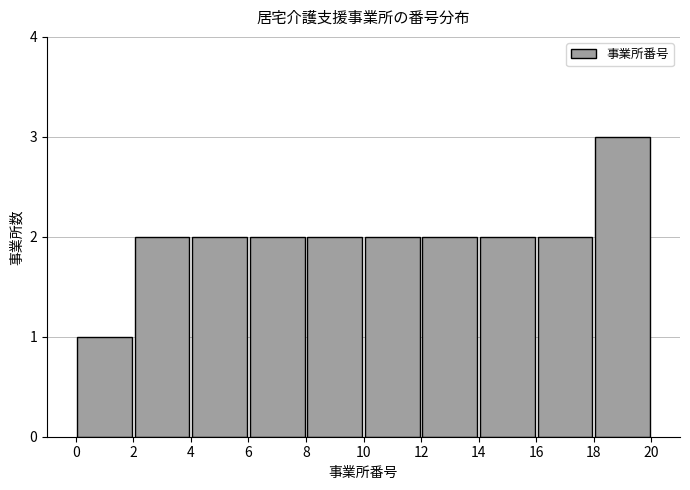

Reading left to right, list every bar in this chart as the range it spans on the x-axis followed by its height. The values are not printed on the chart, so give them approximately, as read against the axis.

0 to 2: 1
2 to 4: 2
4 to 6: 2
6 to 8: 2
8 to 10: 2
10 to 12: 2
12 to 14: 2
14 to 16: 2
16 to 18: 2
18 to 20: 3